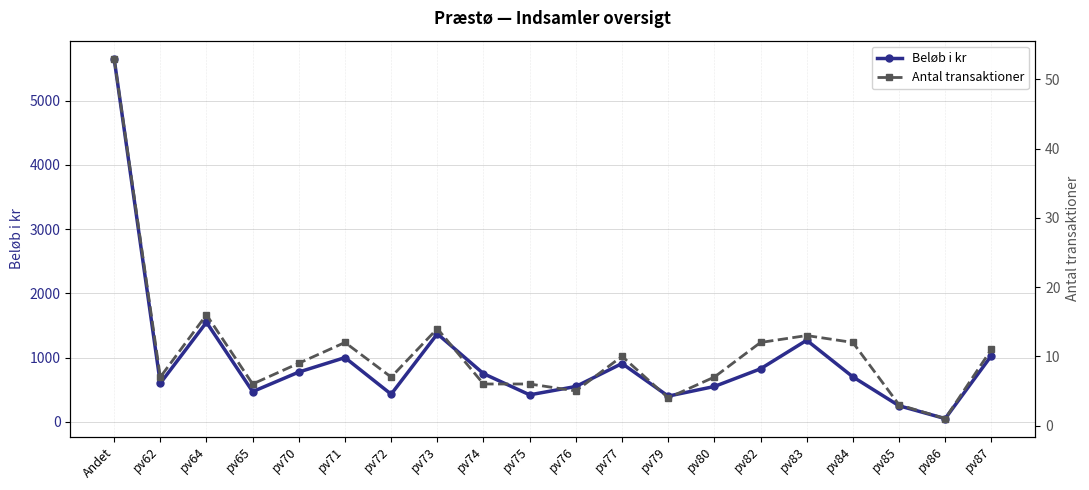

How many values in the Beløb i kr series exceed 750?

9